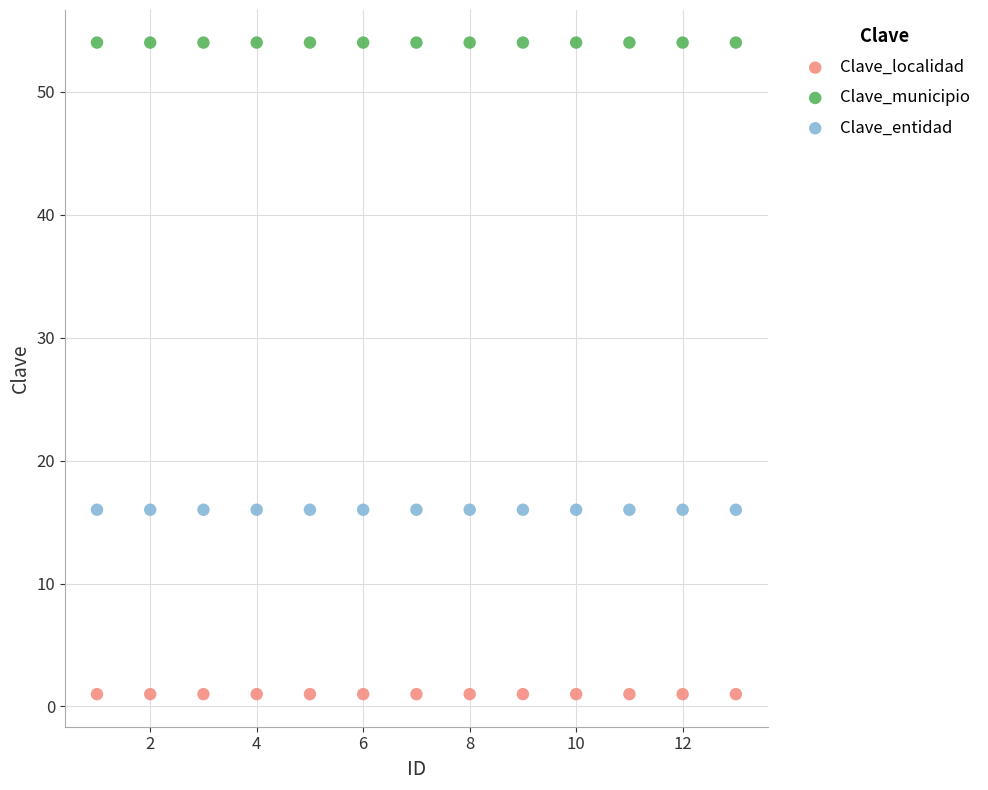

Which series reaches the minimum Y coordinate?

Clave_localidad